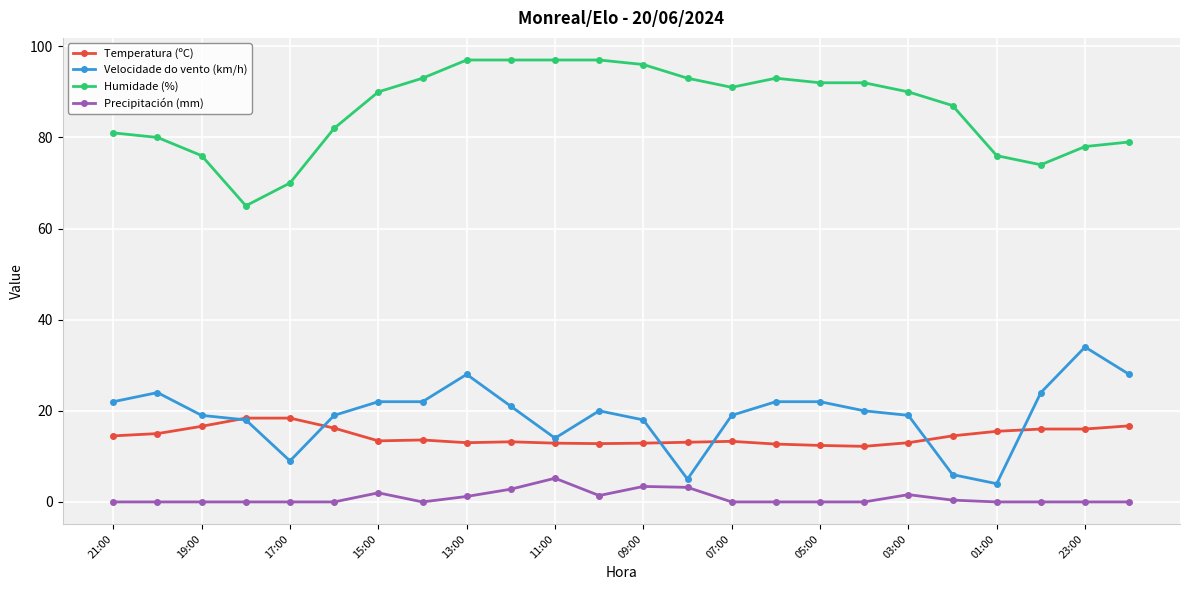

True or false: Humidade (%) and Temperatura (ºC) intersect in this chart.

False